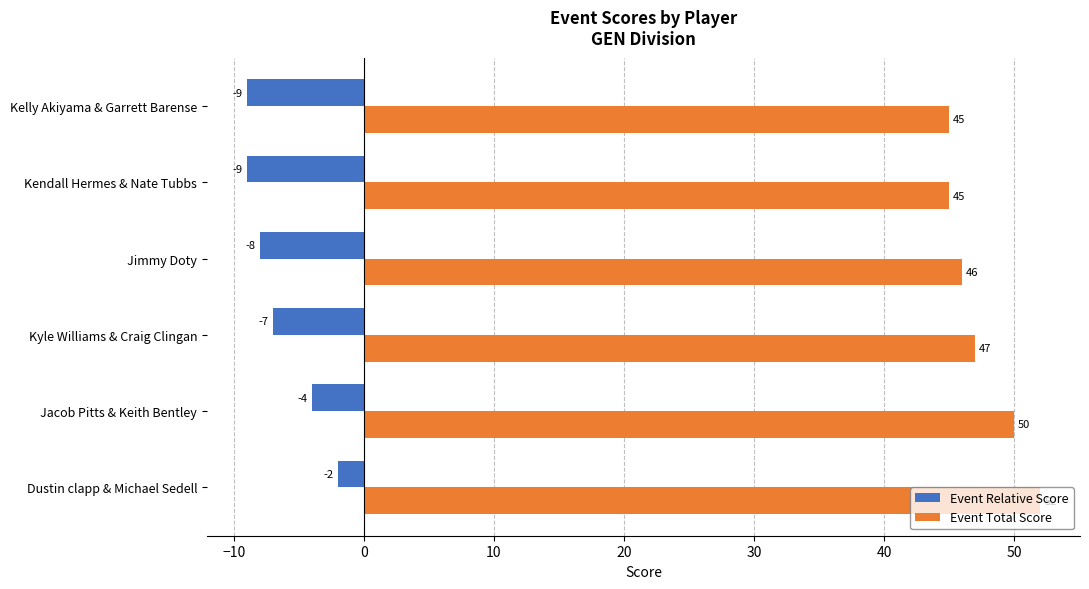

How many Event Total Score values are between 45 and 50?

5